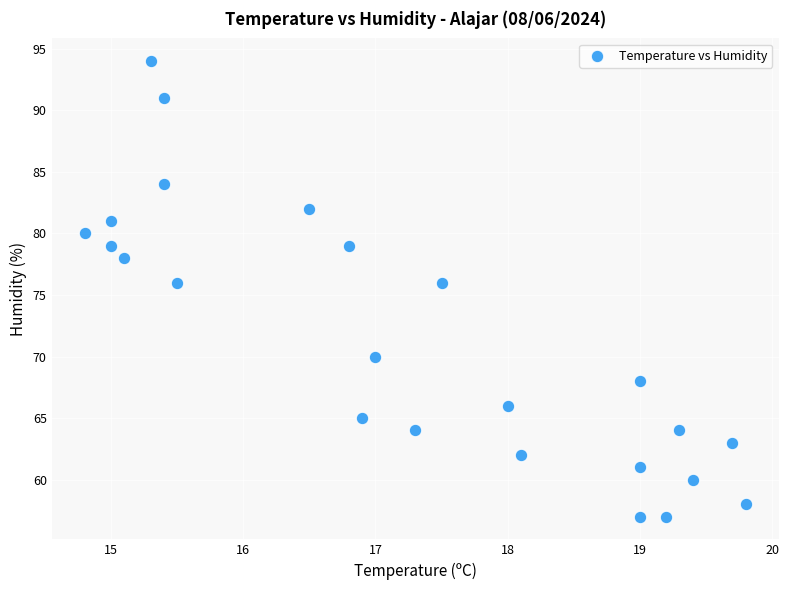

What is the range of Y values (max minus min)?

37